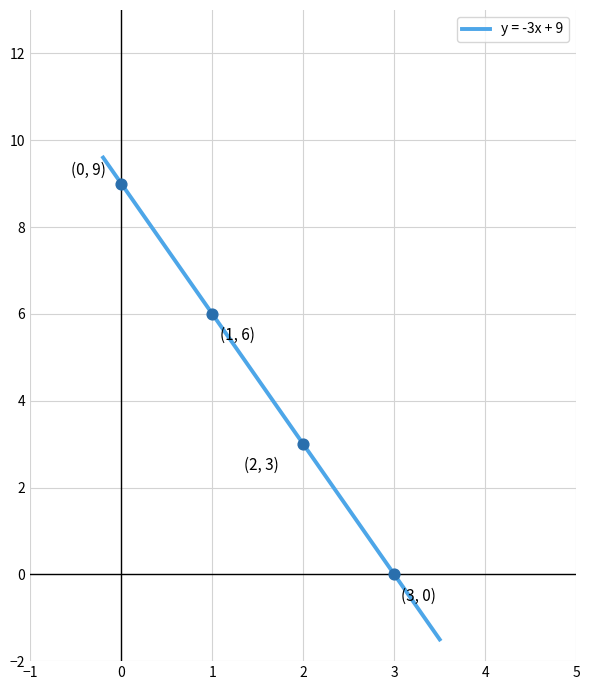

What is the change in value from 0 to 3?

-9